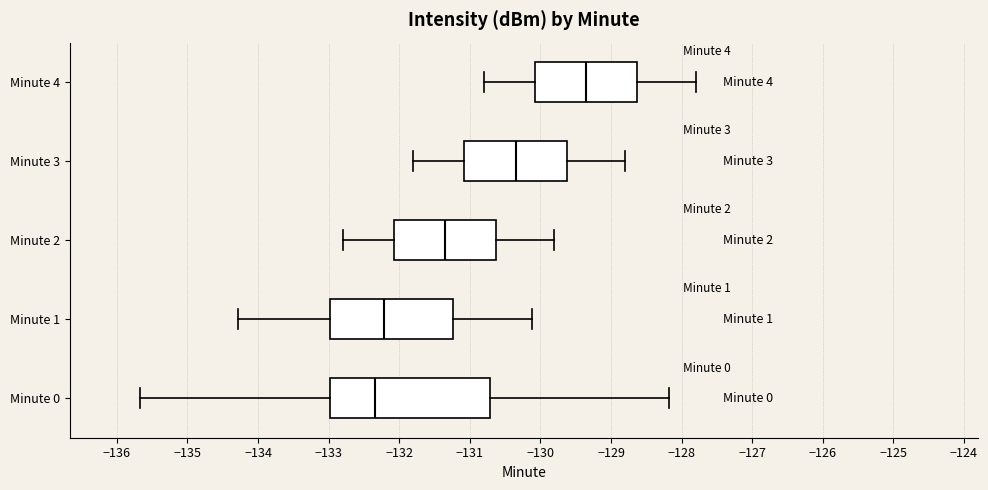

Reading bottom to top, transcribe this box plot: for each box, give where its median line is, the range the box spans, and where its two whiskers end, as read against the x-axis. The values are not printed on the chart, so give them approximately, as read against the axis.

Minute 0: median -132.3, box -133.0 to -130.7, whiskers -135.7 to -128.2
Minute 1: median -132.2, box -133.0 to -131.2, whiskers -134.3 to -130.1
Minute 2: median -131.3, box -132.1 to -130.6, whiskers -132.8 to -129.8
Minute 3: median -130.3, box -131.1 to -129.6, whiskers -131.8 to -128.8
Minute 4: median -129.3, box -130.1 to -128.6, whiskers -130.8 to -127.8